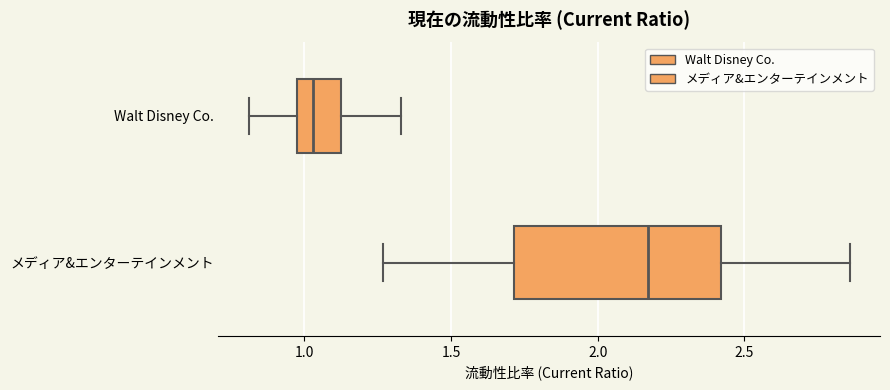

Reading bottom to top, read every box against the x-axis: the position of its median line, the range the box covers, and the ends of its whiskers. The values are not printed on the chart, so give them approximately, as read against the axis.

メディア&エンターテインメント: median 2.15, box 1.70 to 2.40, whiskers 1.25 to 2.85
Walt Disney Co.: median 1.05, box 1.00 to 1.15, whiskers 0.80 to 1.35